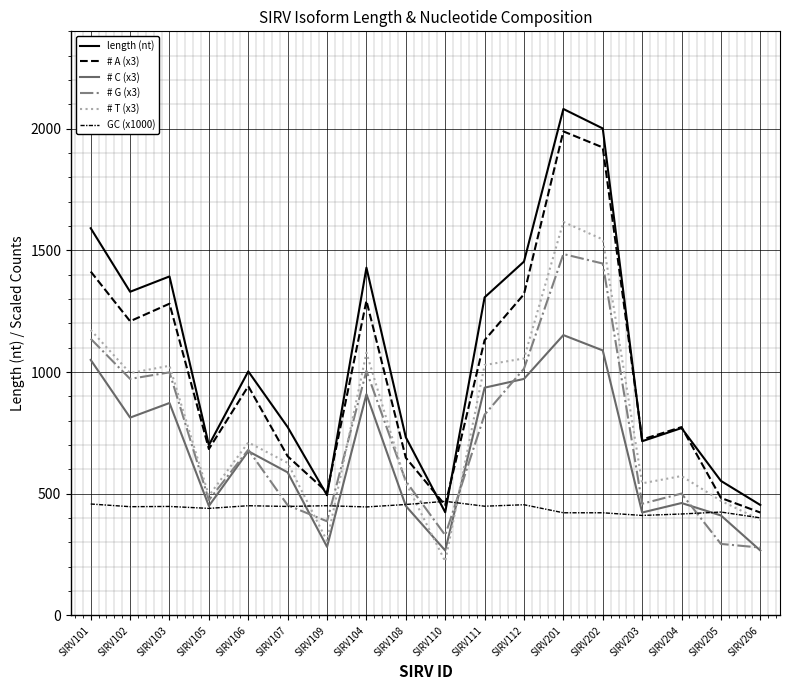

What is the total value across all series at SIRV110?

2165